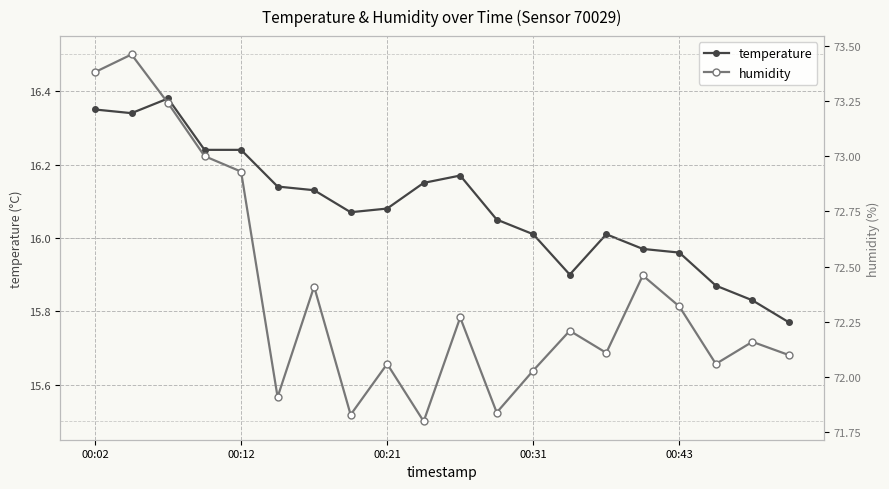

Which series has the largest total across all categories?

humidity